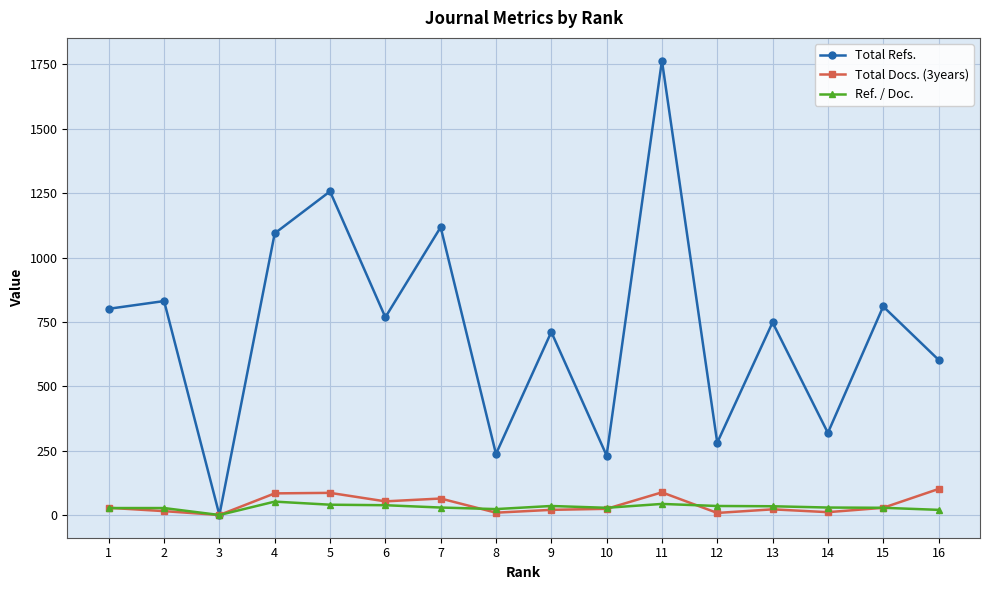

What is the difference between the maximum and second lowest values in the Ref. / Doc. series?

32